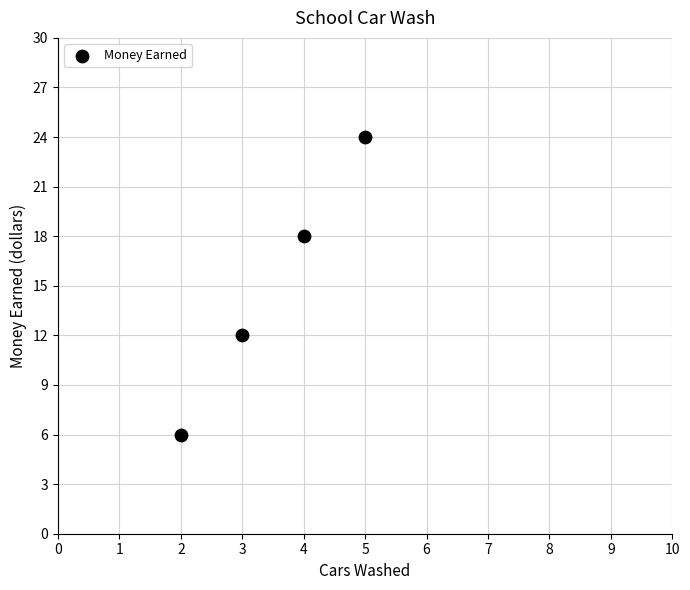

What is the range of Y values (max minus min)?

18